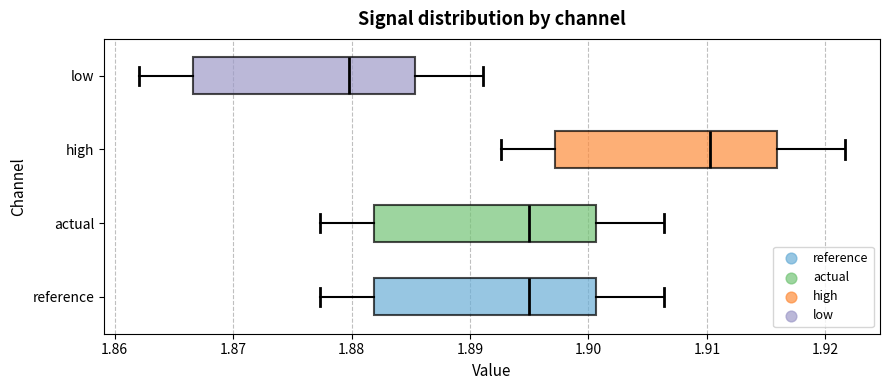

Which box's median line is the furthest to the right?

high